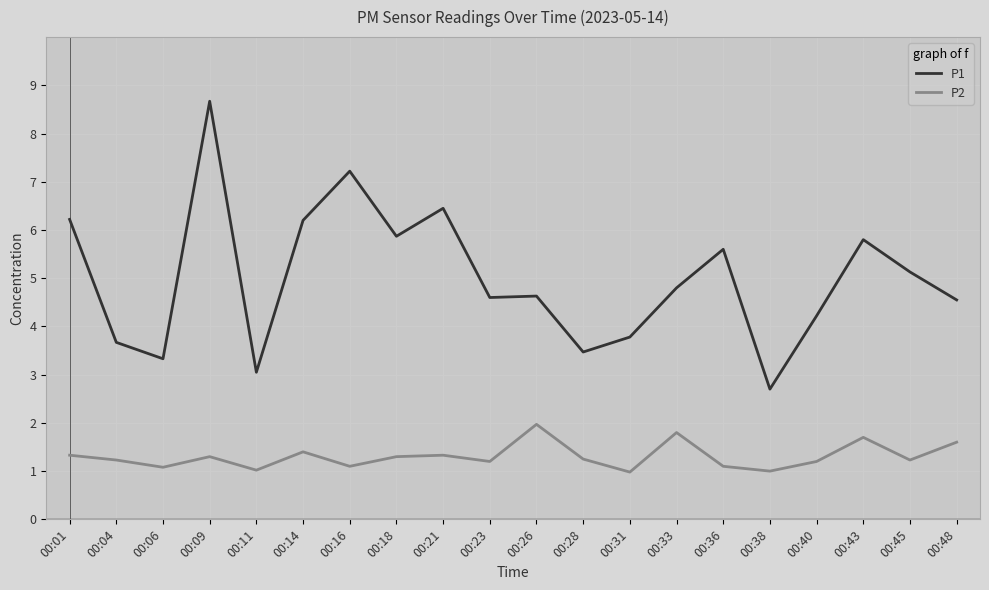

The P2 series shows 1.8 at 00:28. True or false?

False